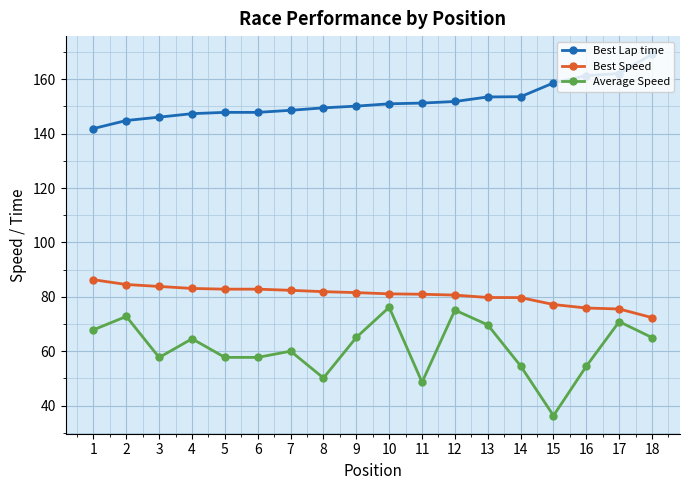

What is the sum of all Best Lap time values?

2736.4